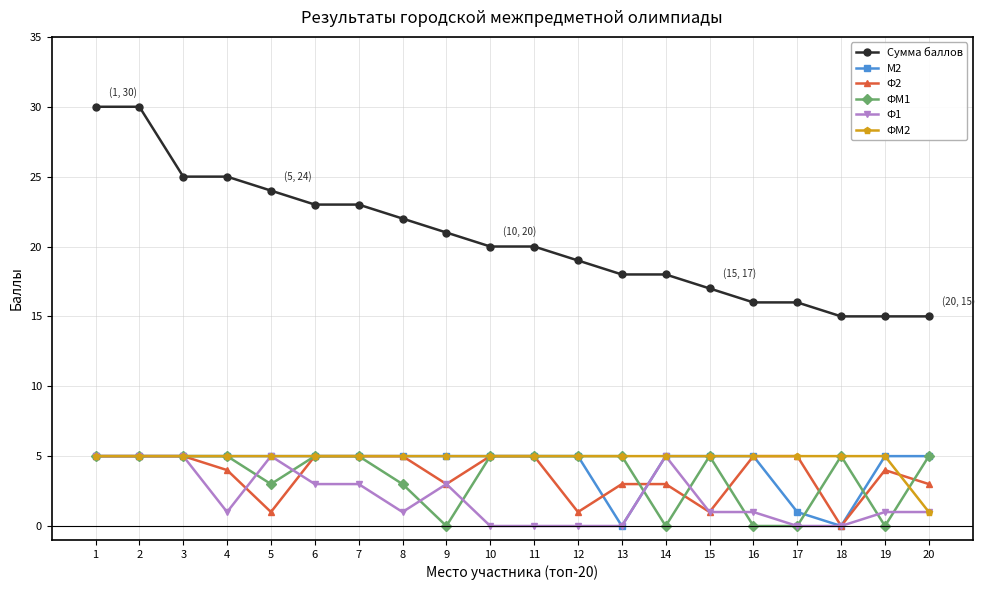

What are all the series names shown in the legend?

Сумма баллов, М2, Ф2, ФМ1, Ф1, ФМ2